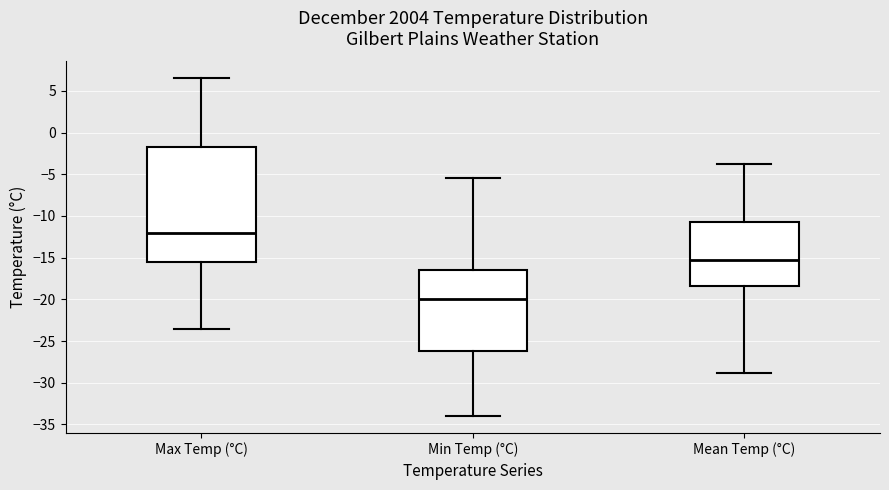

Which box's median line is the lowest?

Min Temp (°C)